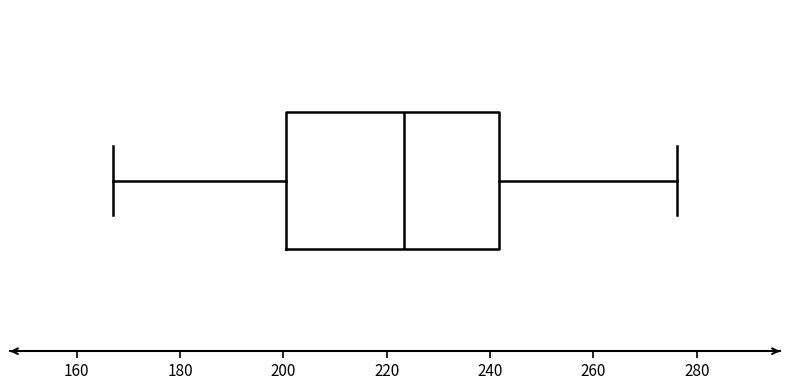

Transcribe this box plot: give where the median line is, the range the box spans, and where the two whiskers end, as read against the x-axis. The values are not printed on the chart, so give them approximately, as read against the axis.

median 224, box 200 to 242, whiskers 168 to 276